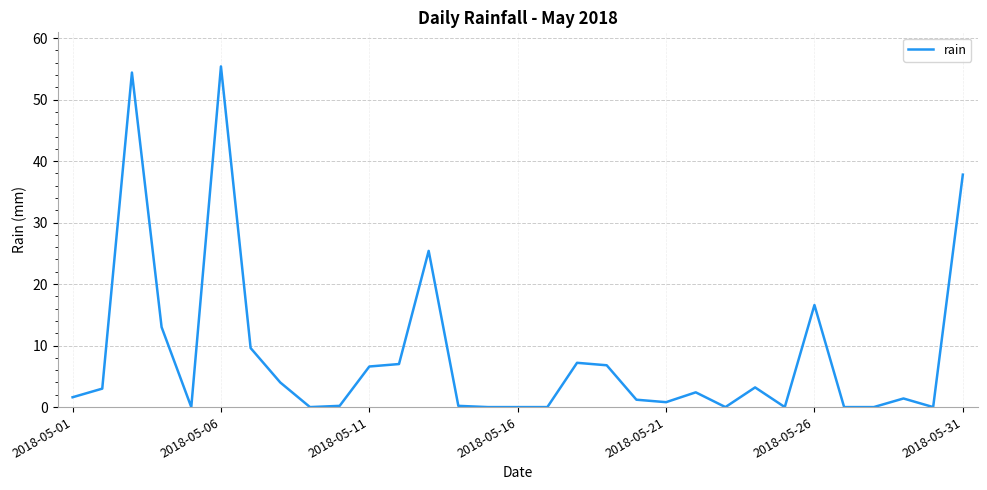

What is the greatest value displayed?

55.4